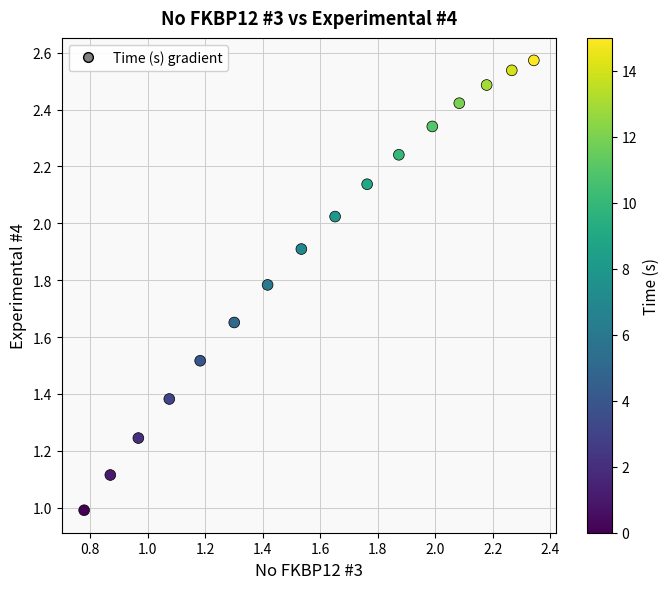

What is the range of X values (max minus min)?

1.6